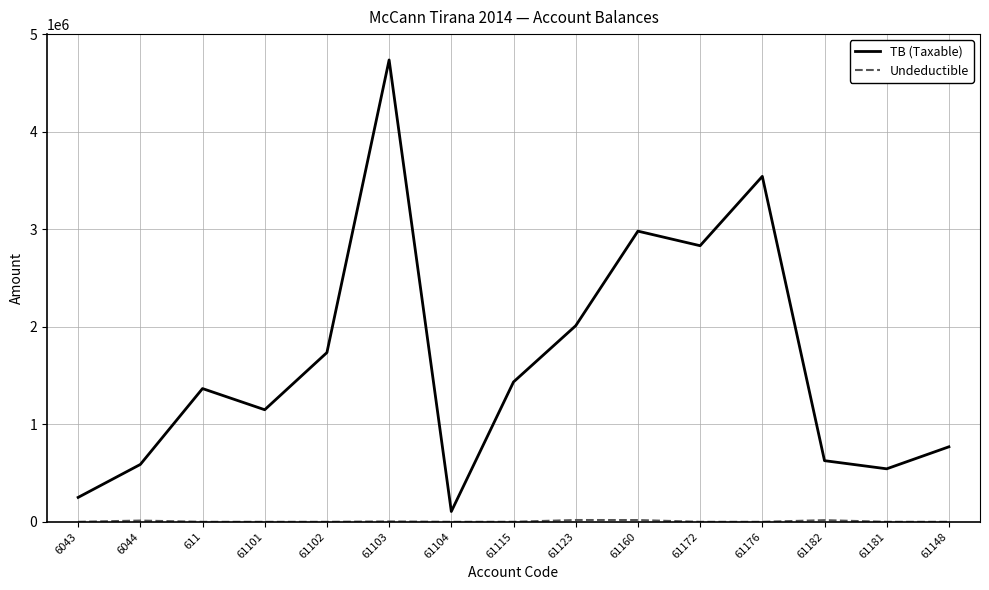

What is the difference between the maximum and second lowest values in the TB (Taxable) series?

4484839.8